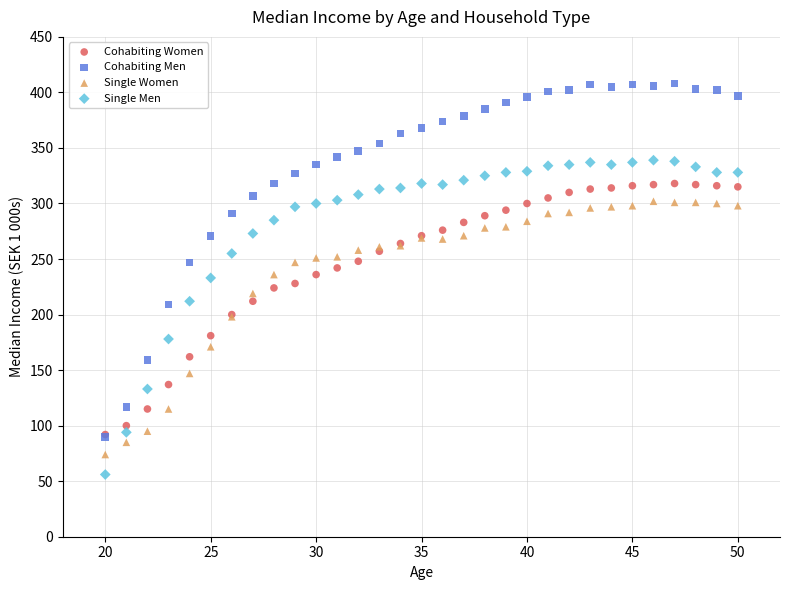

Which series reaches the minimum Y coordinate?

Single Men